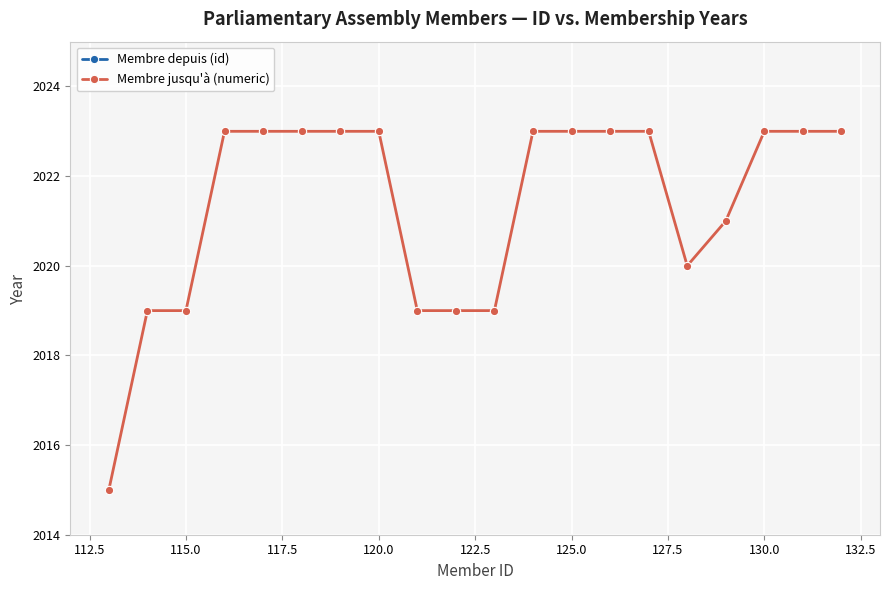

True or false: Membre jusqu'à (numeric) and Membre depuis (id) intersect in this chart.

False